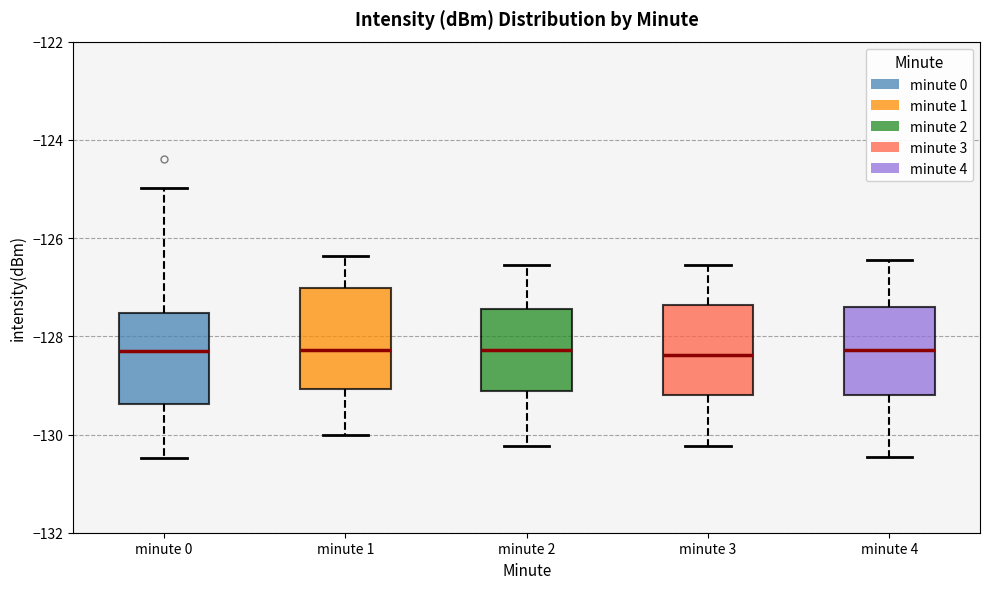

Reading left to right, transcribe this box plot: for each box, give where its median line is, the range the box spans, and where its two whiskers end, as read against the y-axis. The values are not printed on the chart, so give them approximately, as read against the axis.

minute 0: median -128.2, box -129.4 to -127.6, whiskers -130.4 to -125.0
minute 1: median -128.2, box -129.0 to -127.0, whiskers -130.0 to -126.4
minute 2: median -128.2, box -129.2 to -127.4, whiskers -130.2 to -126.6
minute 3: median -128.4, box -129.2 to -127.4, whiskers -130.2 to -126.6
minute 4: median -128.2, box -129.2 to -127.4, whiskers -130.4 to -126.4